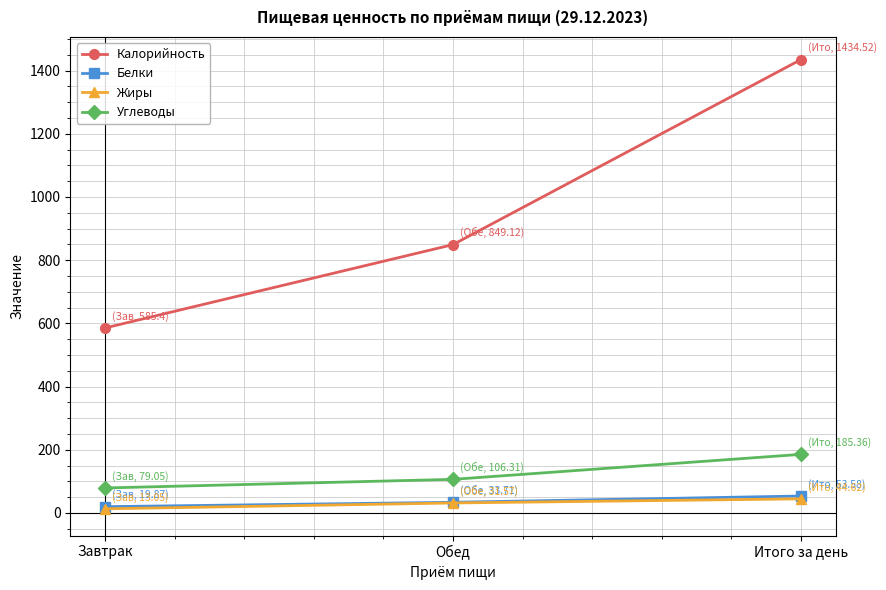

Where does the Белки series first go above 33?

Обед